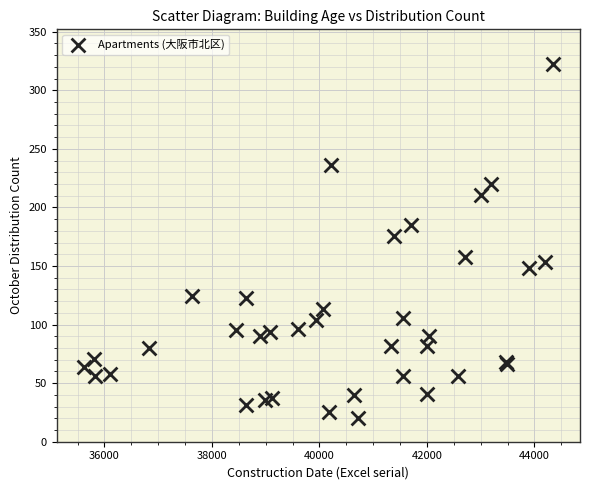

What Y value in the scatter plot is closest to 171?

176